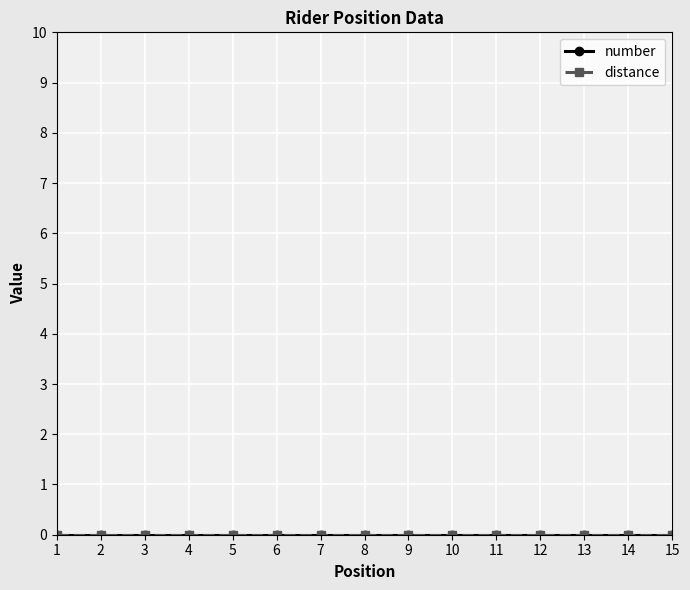

Reading left to right, list all the values displayed in this chart.

position: 1=1	2=2	3=3	4=4	5=5	6=6	7=7	8=8	9=9	10=10	11=11	12=12	13=13	14=14	15=15
number: 1=0	2=0	3=0	4=0	5=0	6=0	7=0	8=0	9=0	10=0	11=0	12=0	13=0	14=0	15=0
distance: 1=0	2=0	3=0	4=0	5=0	6=0	7=0	8=0	9=0	10=0	11=0	12=0	13=0	14=0	15=0